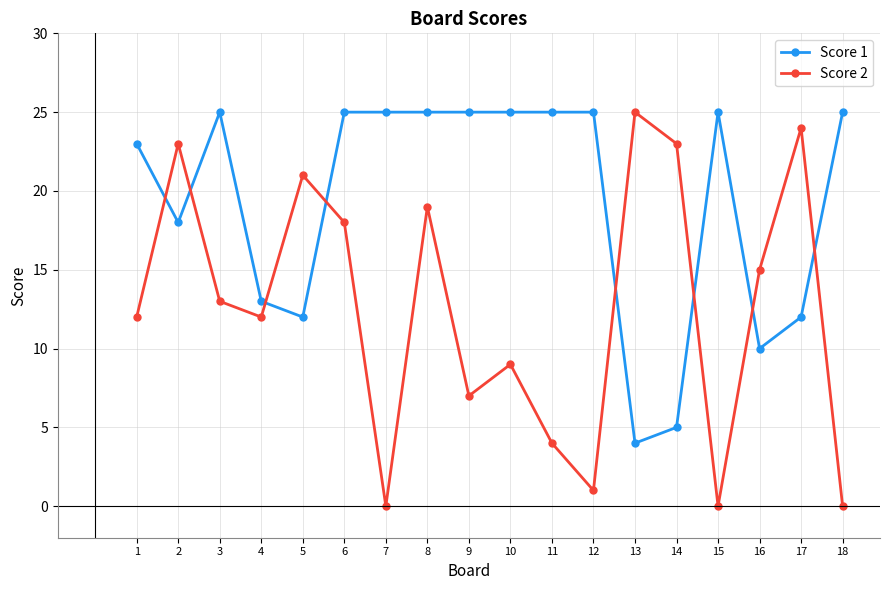

What are all the series names shown in the legend?

Score 1, Score 2